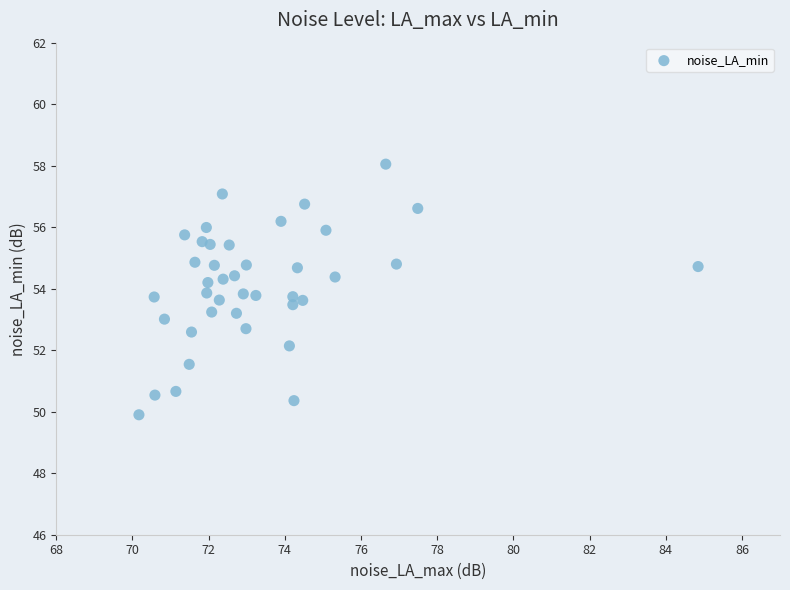

How many points are shown in the scatter plot?

40